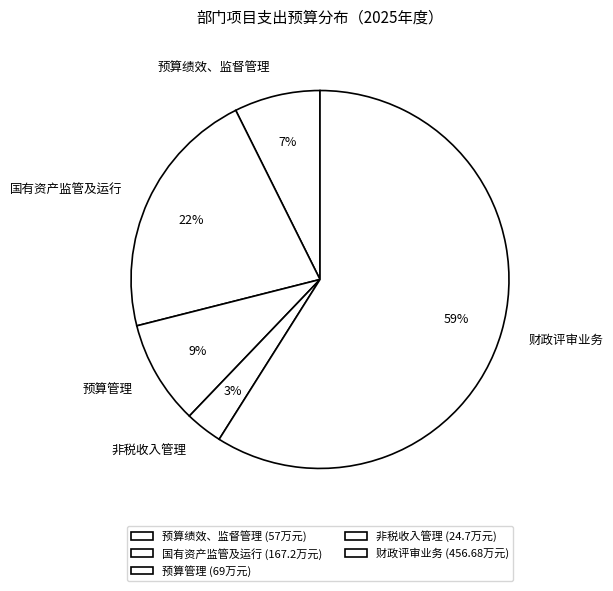

What is the ratio of the value at 预算绩效、监督管理 to the value at 国有资产监管及运行?

0.3